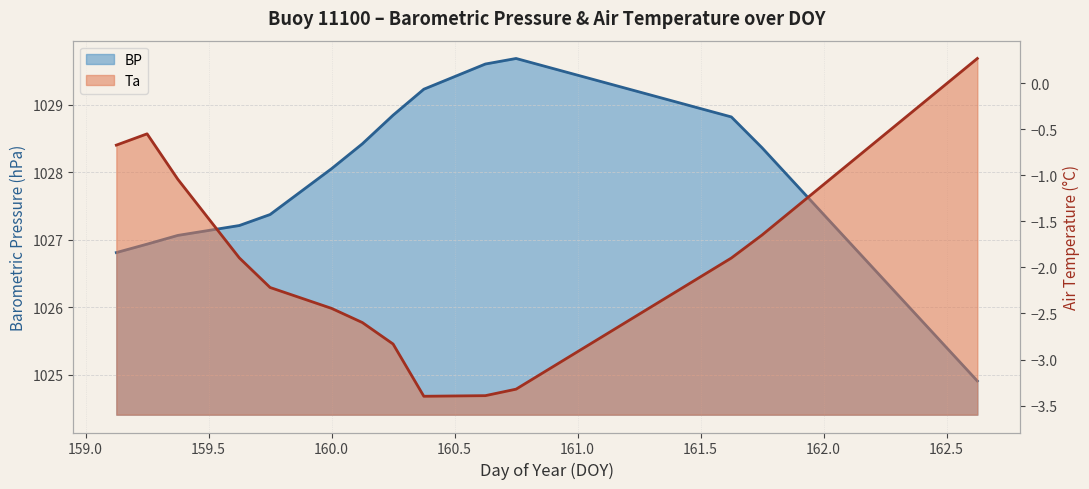

Is the value of Ta at 162.0 greater than the value of BP at 160.625?

No